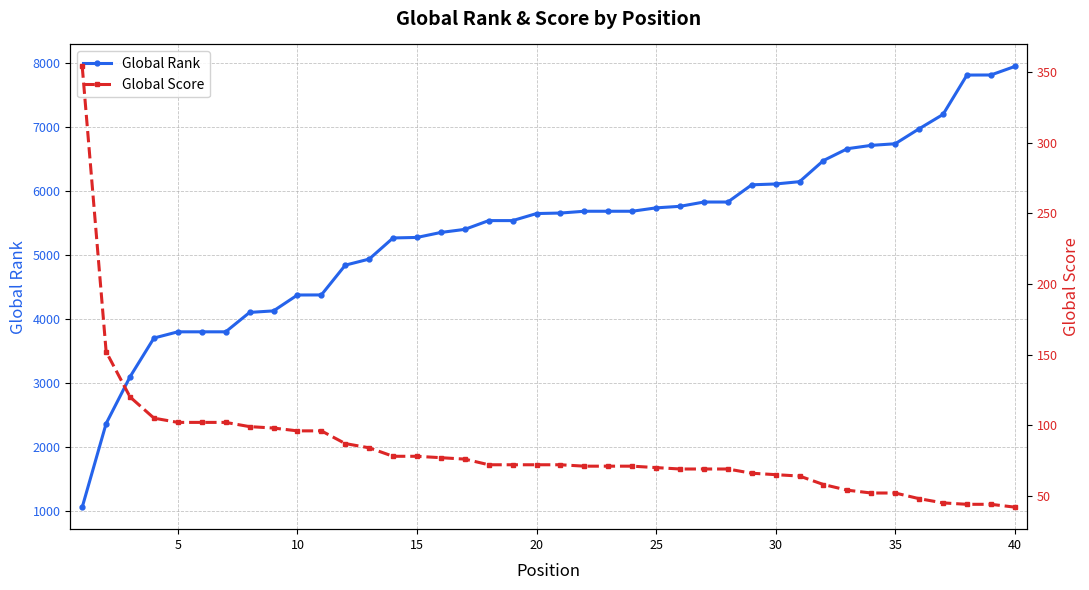

What is the maximum value for Global Rank?

7948